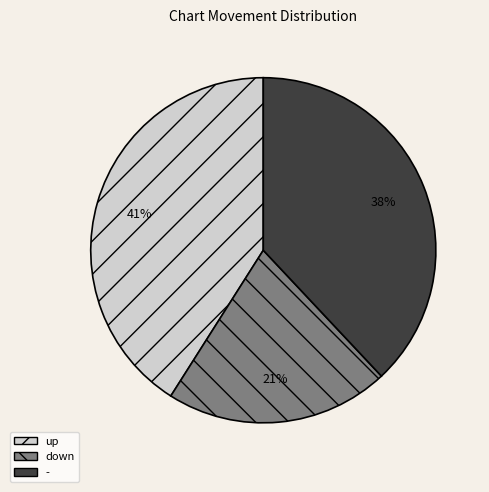

Combined, do - and up account for over 50%?

Yes